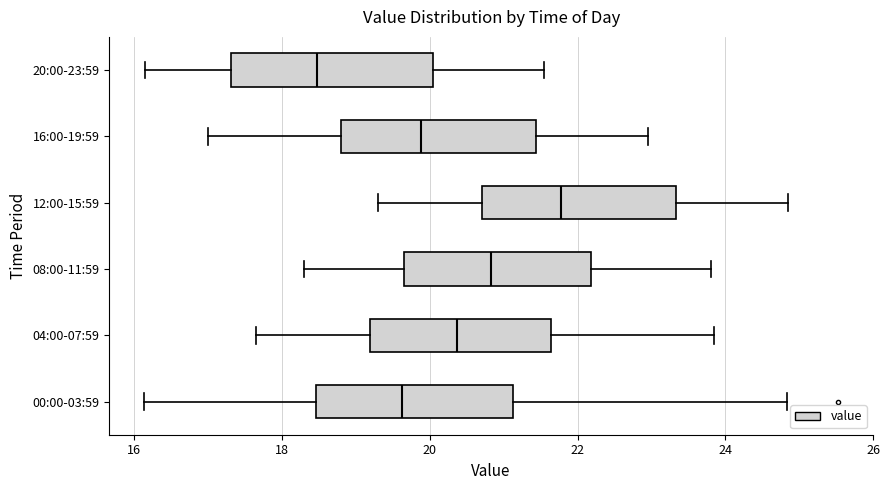

Reading bottom to top, read every box against the x-axis: the position of its median line, the range the box covers, and the ends of its whiskers. The values are not printed on the chart, so give them approximately, as read against the axis.

00:00-03:59: median 19.6, box 18.4 to 21.2, whiskers 16.2 to 24.8
04:00-07:59: median 20.4, box 19.2 to 21.6, whiskers 17.6 to 23.8
08:00-11:59: median 20.8, box 19.6 to 22.2, whiskers 18.4 to 23.8
12:00-15:59: median 21.8, box 20.8 to 23.4, whiskers 19.4 to 24.8
16:00-19:59: median 19.8, box 18.8 to 21.4, whiskers 17.0 to 23.0
20:00-23:59: median 18.4, box 17.4 to 20.0, whiskers 16.2 to 21.6